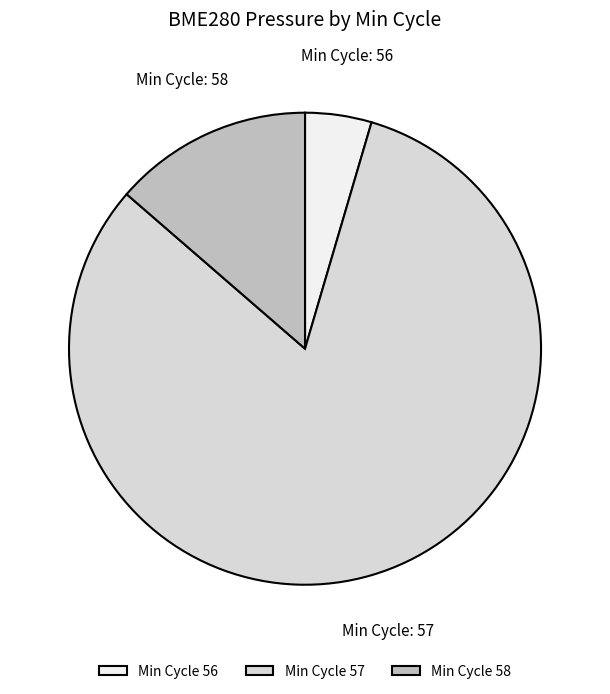

How many segments does this pie chart have?

3